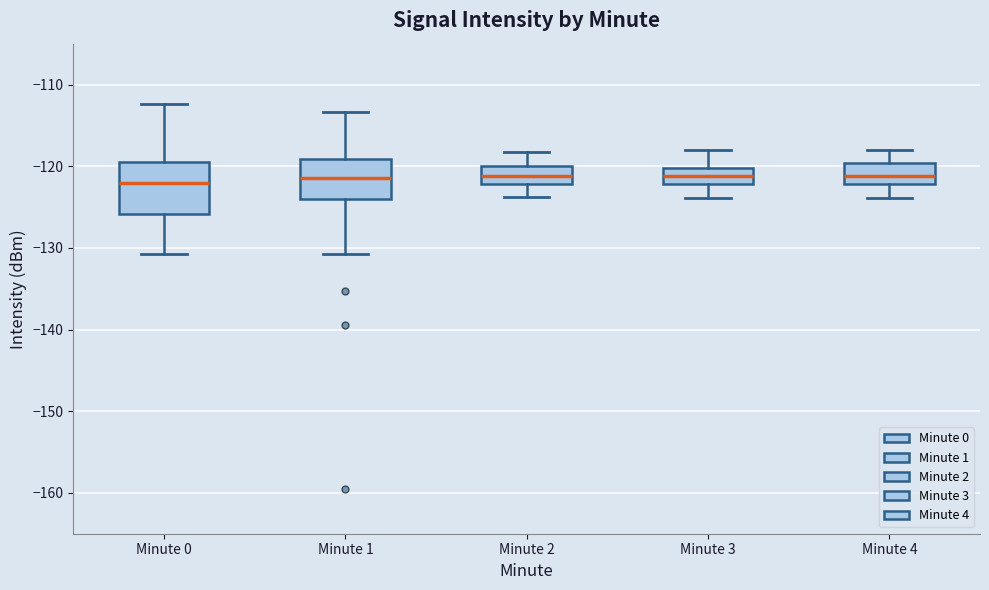

Reading left to right, read every box against the y-axis: the position of its median line, the range the box covers, and the ends of its whiskers. The values are not printed on the chart, so give them approximately, as read against the axis.

Minute 0: median -122, box -126 to -119, whiskers -131 to -112
Minute 1: median -121, box -124 to -119, whiskers -131 to -113
Minute 2: median -121, box -122 to -120, whiskers -124 to -118
Minute 3: median -121, box -122 to -120, whiskers -124 to -118
Minute 4: median -121, box -122 to -120, whiskers -124 to -118